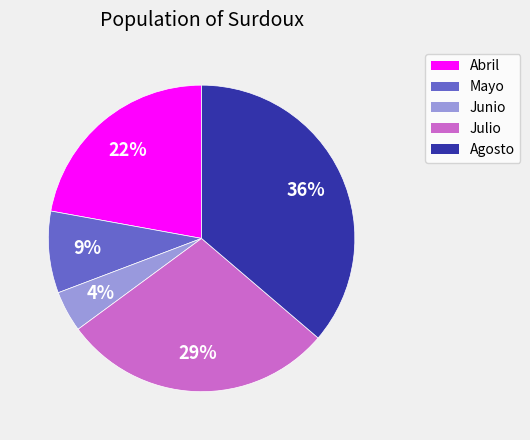

To the nearest percent, what is the difference between the largest and smallest slice percentages?

32%